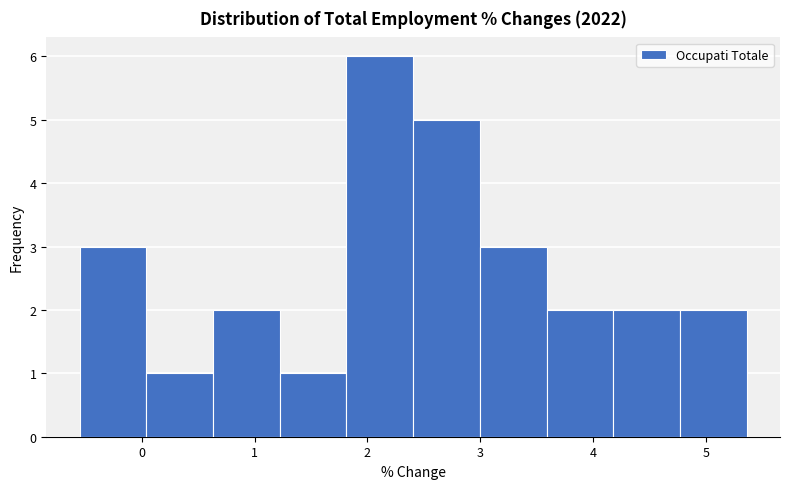

Reading left to right, list every bar in this chart as the range it spans on the x-axis followed by its height. Neither the bar edges nor the heights are printed on the chart, so give them approximately, as read against the axes.

-0.6 to 0.0: 3
0.0 to 0.6: 1
0.6 to 1.2: 2
1.2 to 1.8: 1
1.8 to 2.4: 6
2.4 to 3.0: 5
3.0 to 3.6: 3
3.6 to 4.2: 2
4.2 to 4.8: 2
4.8 to 5.4: 2